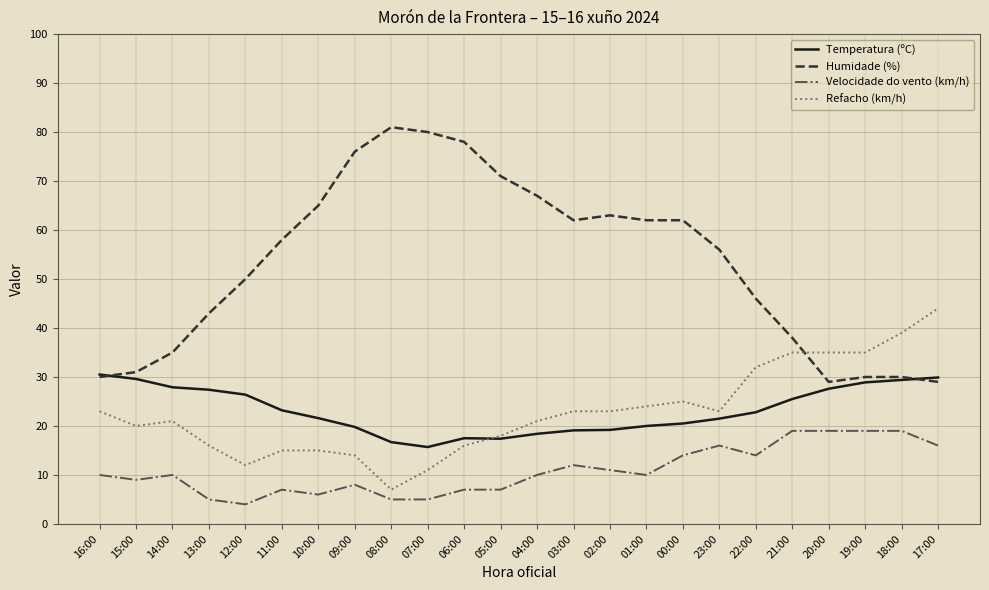

True or false: Velocidade do vento (km/h) and Refacho (km/h) intersect in this chart.

False